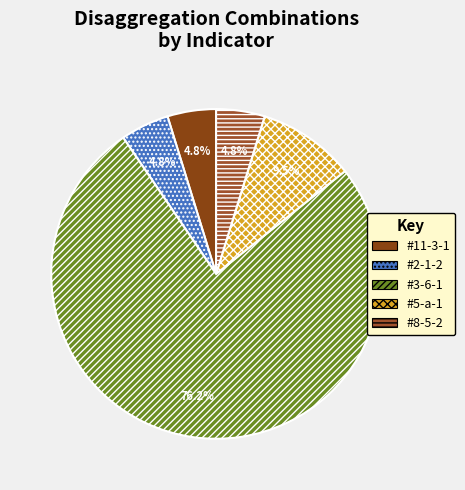

To the nearest percent, what is the combined percentage of #11-3-1 and #2-1-2?

10%